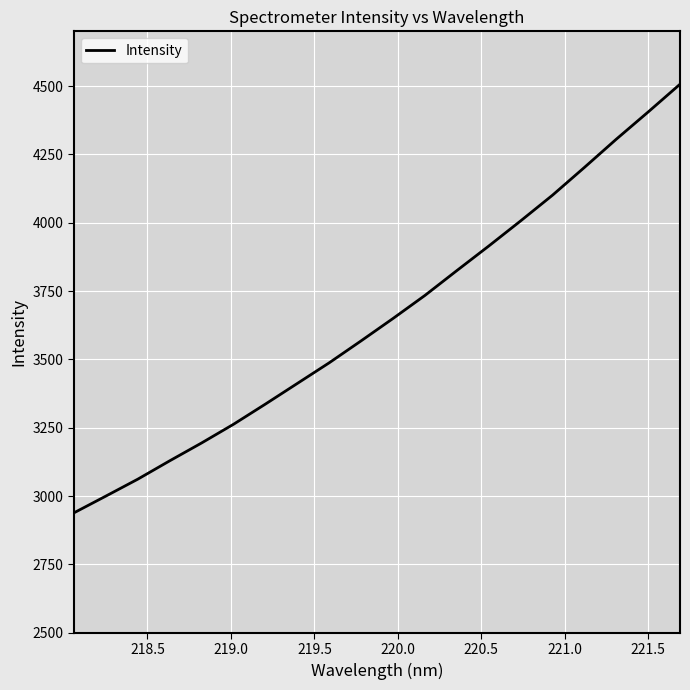

How many lines are shown in the chart?

1